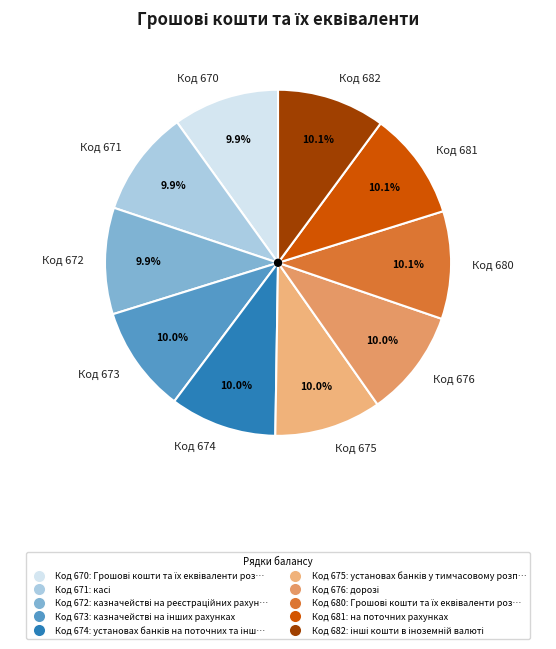

Is Код 682 the majority of the pie?

No